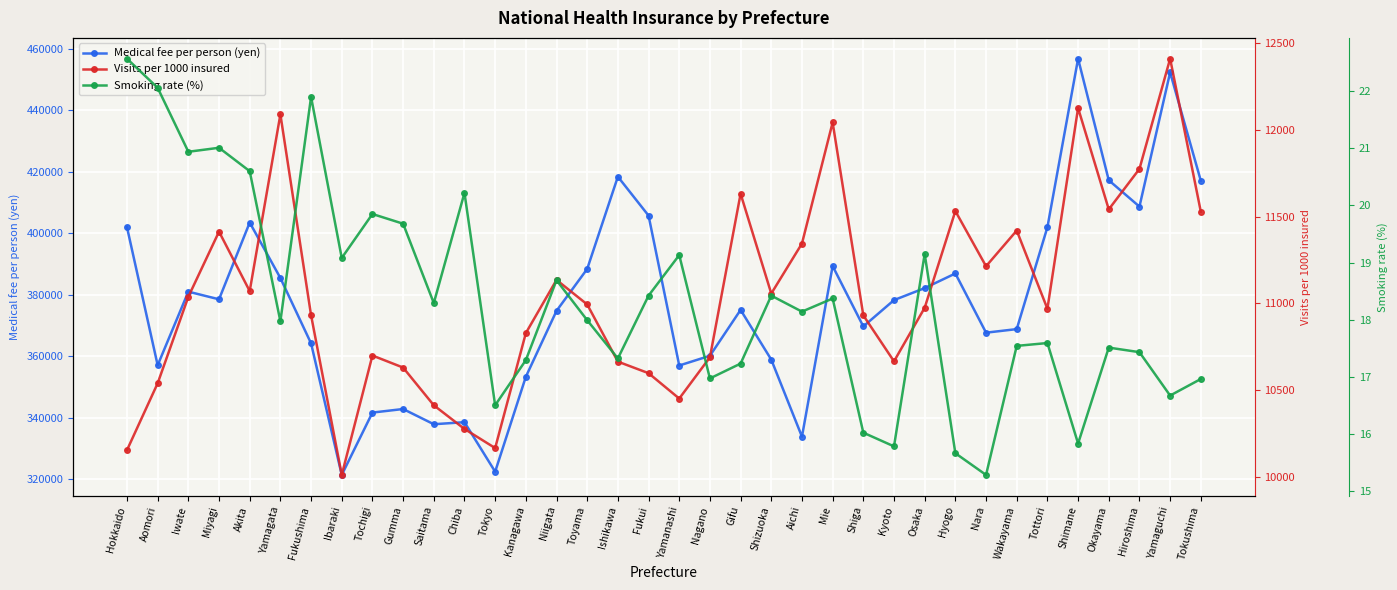

How many series are shown in this chart?

3